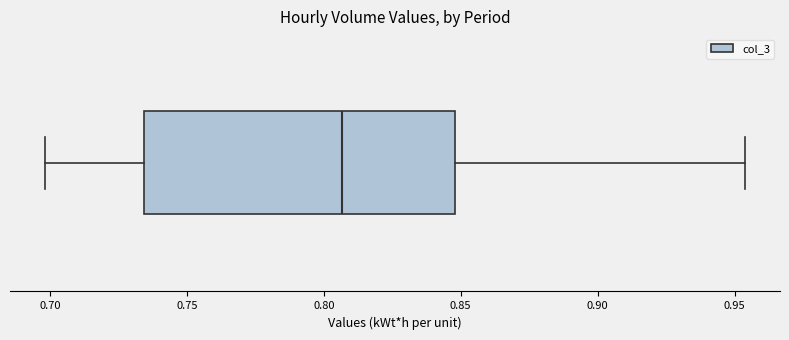

Read this box plot against the x-axis: the position of the median line, the range covered by the box, and the ends of both whiskers. The values are not printed on the chart, so give them approximately, as read against the axis.

median 0.805, box 0.735 to 0.850, whiskers 0.700 to 0.955